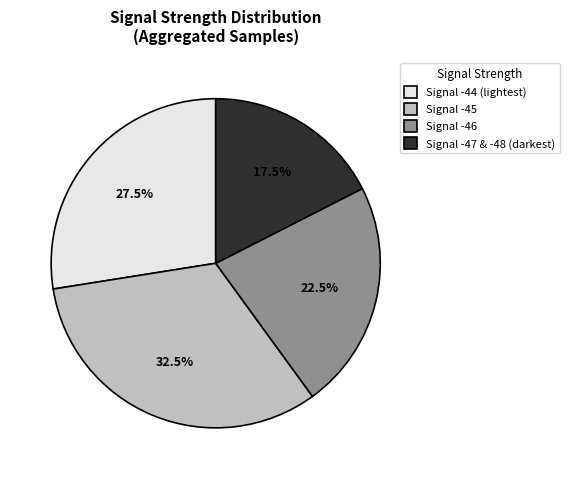

Count the number of slices in the pie.

4